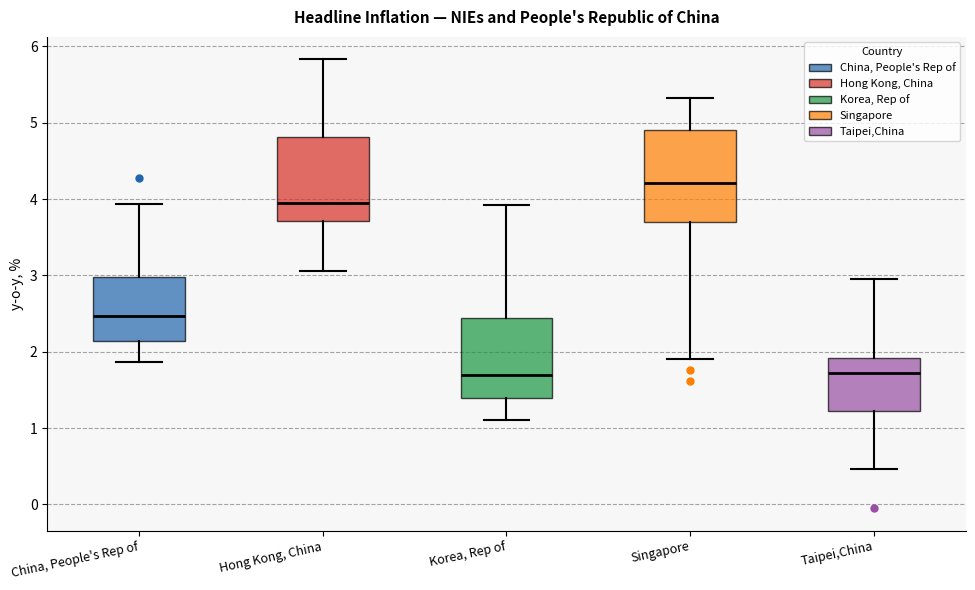

Where does the lower whisker of the box for Korea, Rep of end on the y-axis? The values are not printed on the chart, so give them approximately, as read against the axis.

1.1